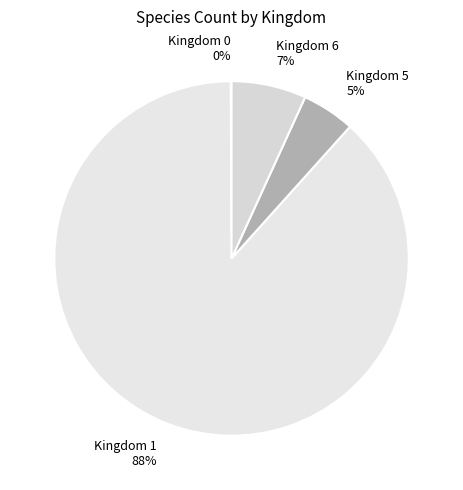

The Kingdom 1 88% slice represents 88% of the pie. True or false?

True